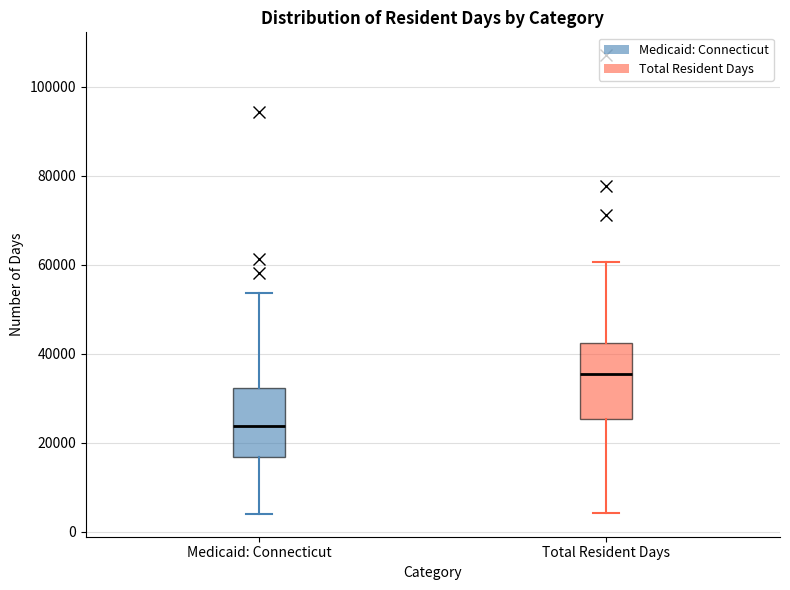

Reading left to right, read every box against the y-axis: the position of its median line, the range the box covers, and the ends of its whiskers. The values are not printed on the chart, so give them approximately, as read against the axis.

Medicaid: Connecticut: median 24000, box 16000 to 32000, whiskers 4000 to 54000
Total Resident Days: median 36000, box 26000 to 42000, whiskers 4000 to 60000